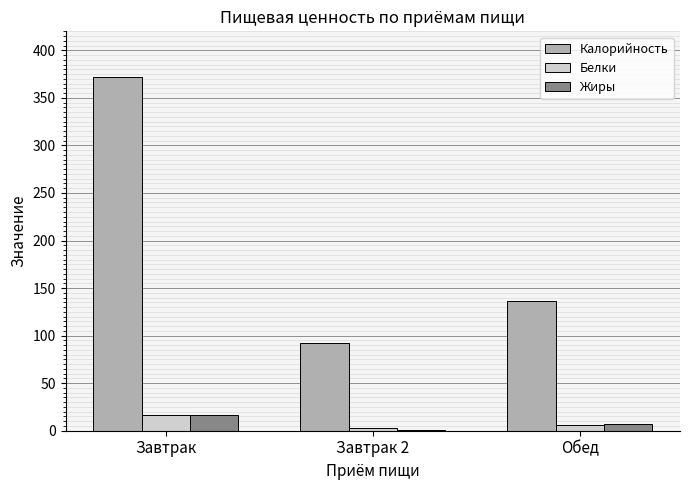

True or false: Калорийность has a value of 241.9 at Обед.

False